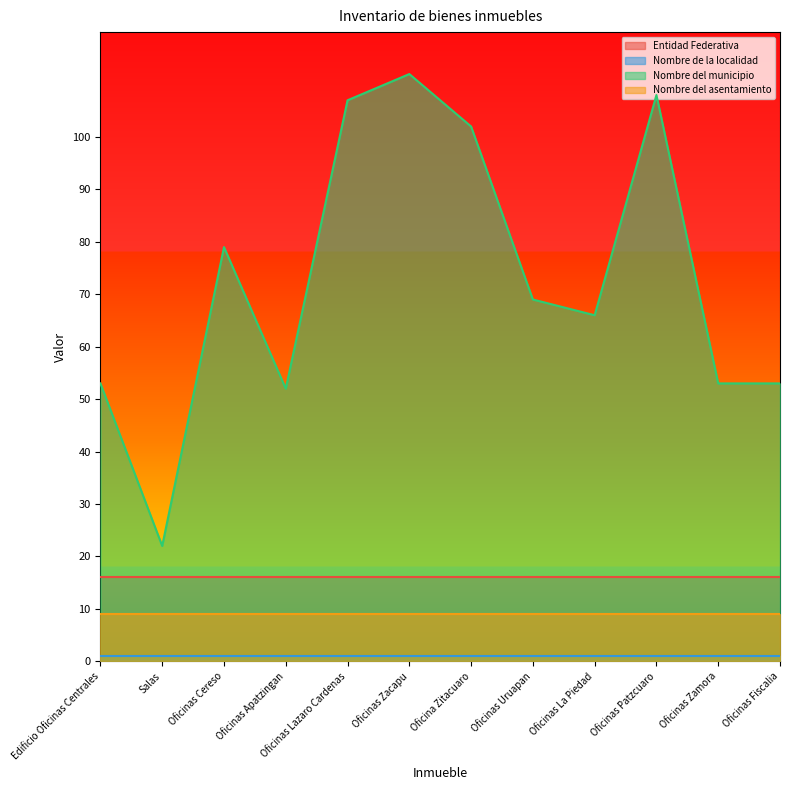

How many interior local valleys does the Nombre del municipio series have?

3